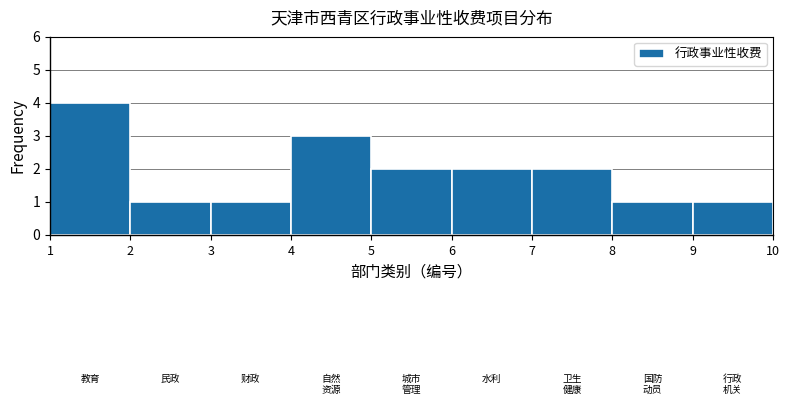

Which range on the x-axis has the tallest bar?

1 to 2